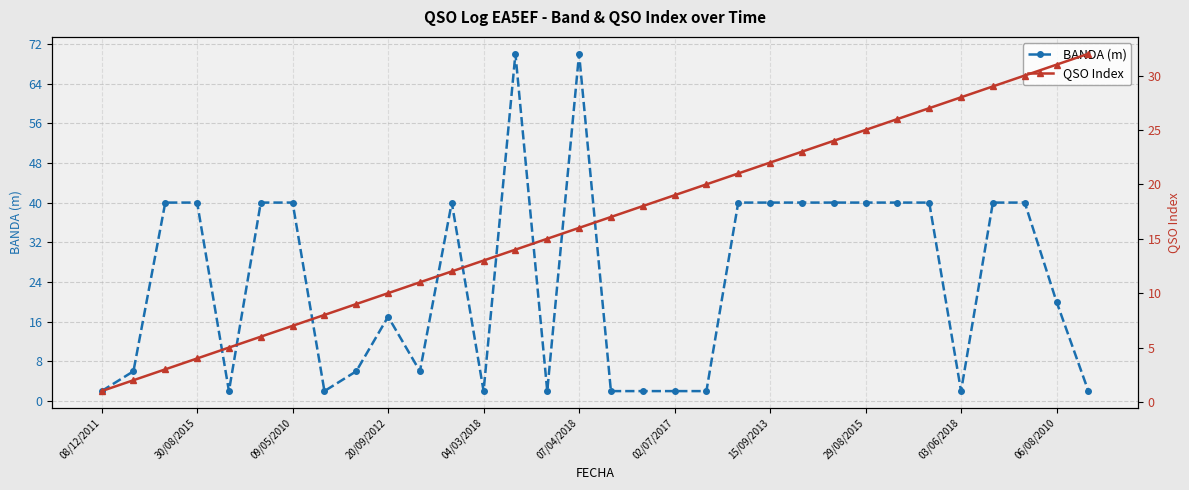

What is the difference between the maximum and minimum values in the QSO Index series?

31